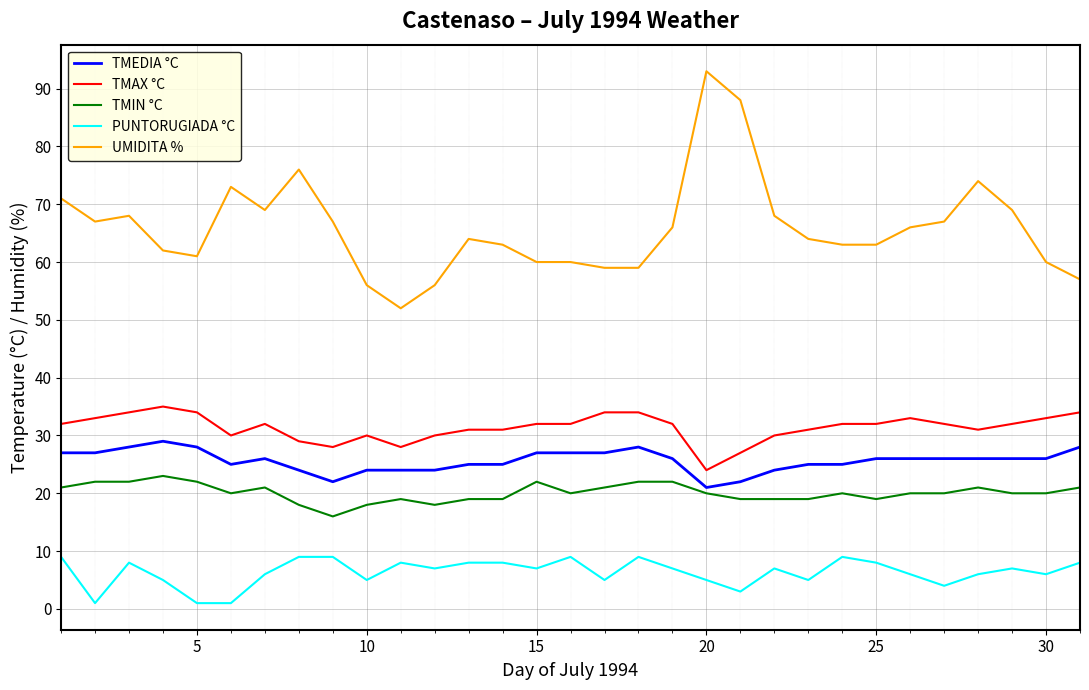

Which series has the widest spread of values?

UMIDITA %